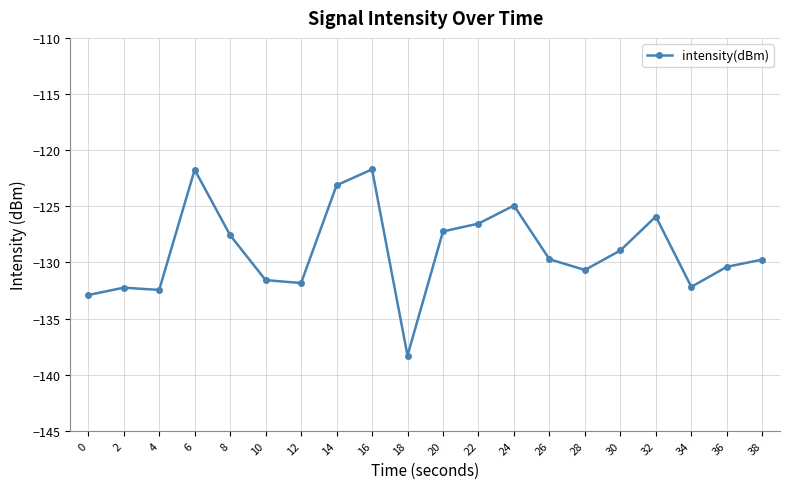

What is the value of the 14th point from the left?

-129.7